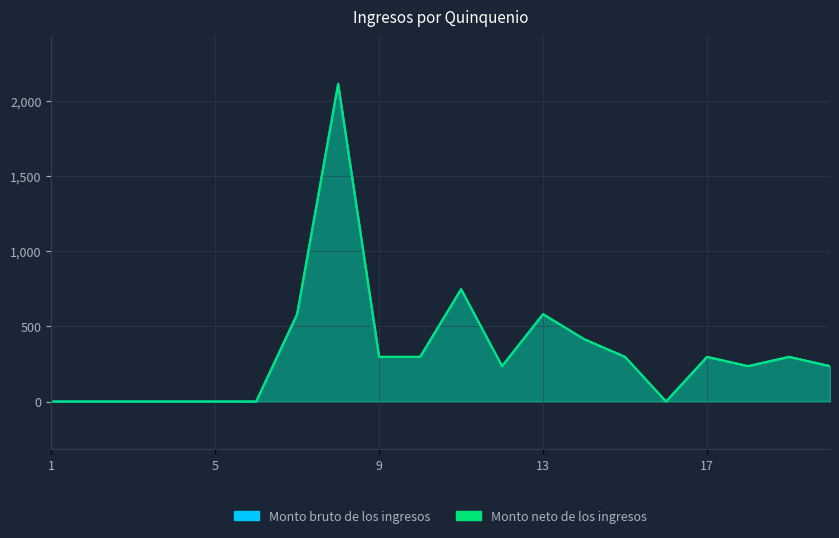

Which series has the largest range (max minus min)?

Monto bruto de los ingresos